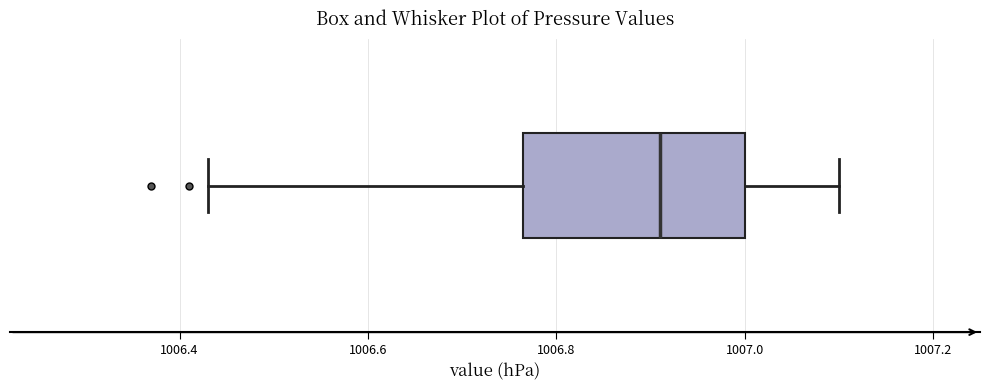

Read this box plot against the x-axis: the position of the median line, the range covered by the box, and the ends of both whiskers. The values are not printed on the chart, so give them approximately, as read against the axis.

median 1006.92, box 1006.76 to 1007.00, whiskers 1006.44 to 1007.10